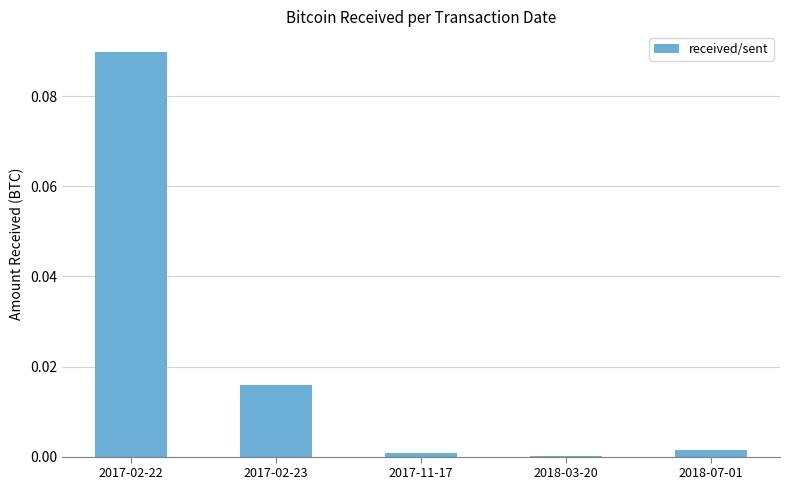

Which label corresponds to the largest value in the chart?

2017-02-22